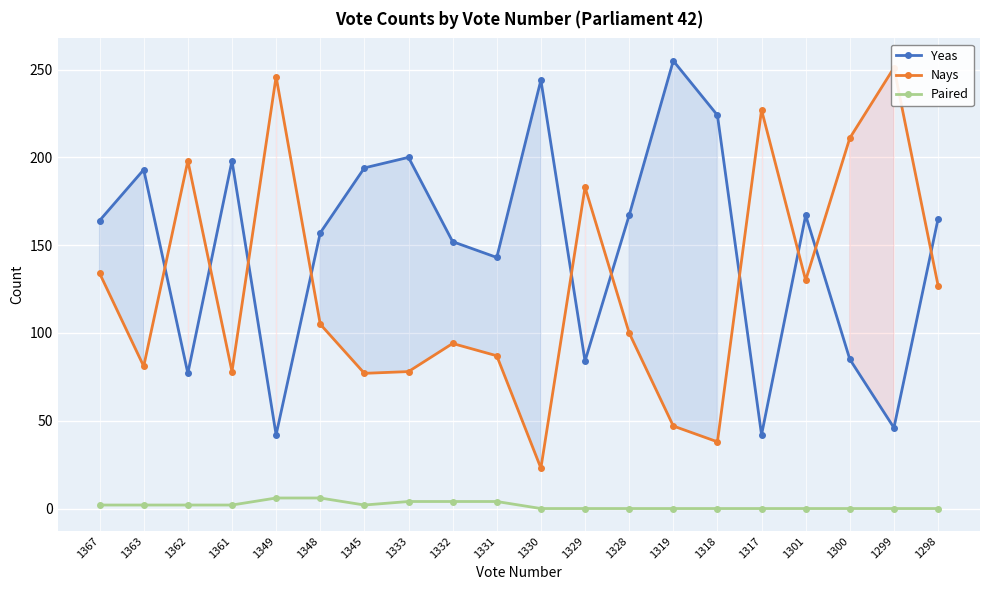

What is the average value of the Paired series?

2